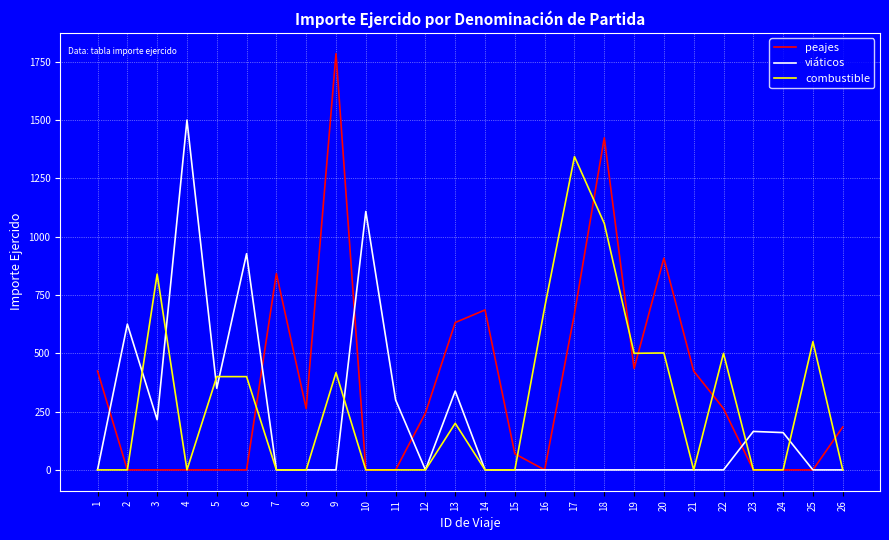

What are all the series names shown in the legend?

peajes, viáticos, combustible